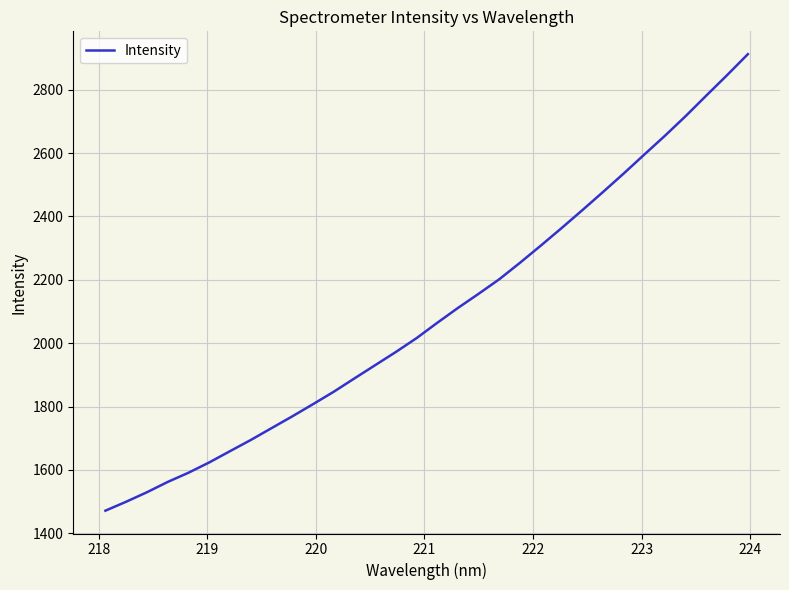

True or false: the data has more than 0 interior local peaks.

False